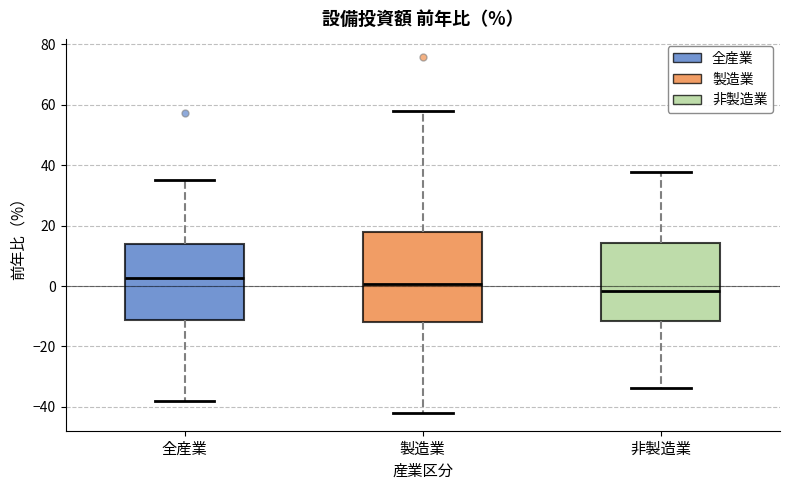

Where does the median line of the box for 全産業 sit on the y-axis? The values are not printed on the chart, so give them approximately, as read against the axis.

2